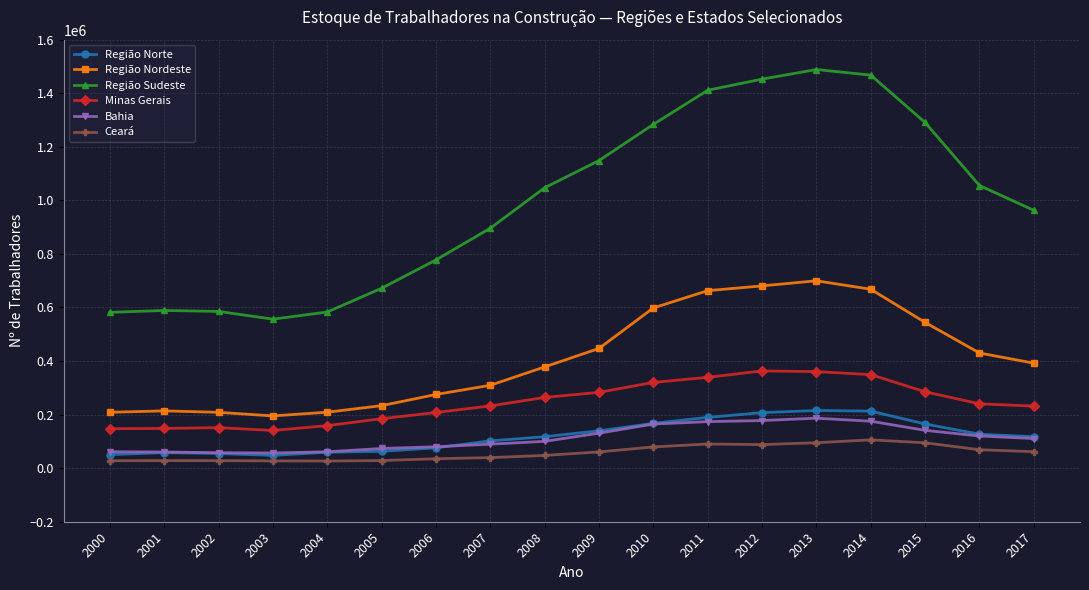

What is the highest value of the Minas Gerais series?

363092